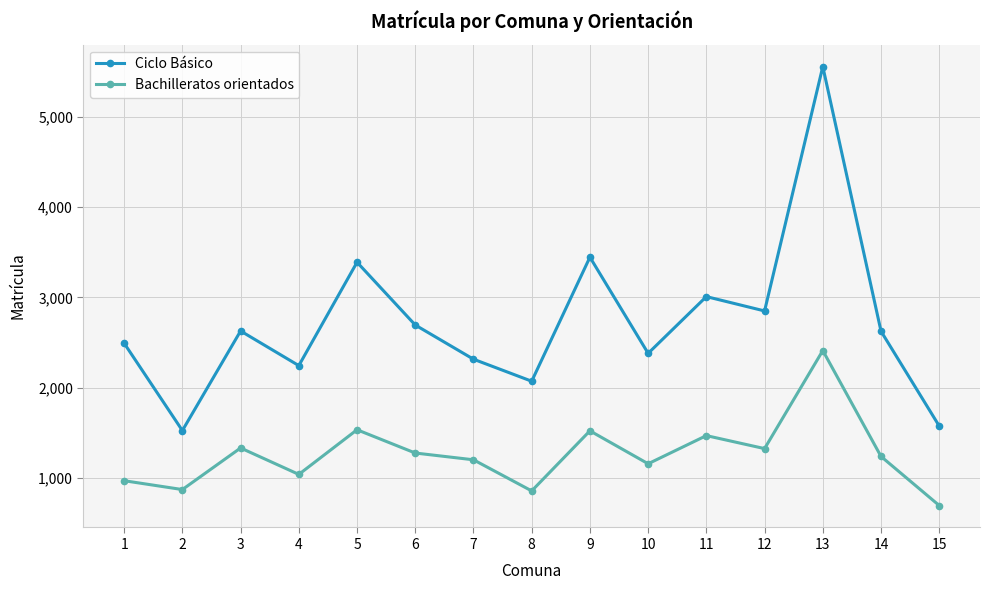

What is the sum of the Bachilleratos orientados values at 13 and 15?

3102